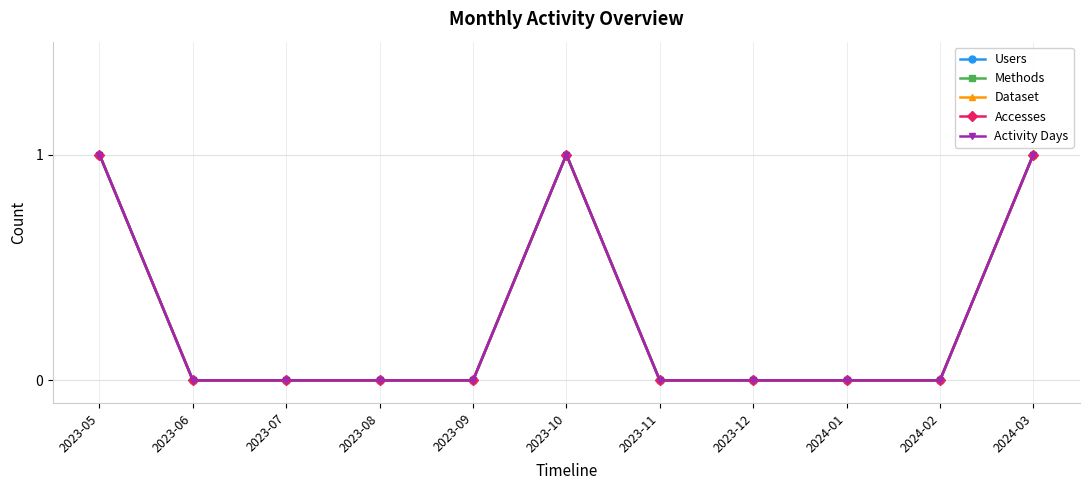

Reading left to right, list all the values displayed in this chart.

Users: 1	0	0	0	0	1	0	0	0	0	1
Methods: 1	0	0	0	0	1	0	0	0	0	1
Dataset: 1	0	0	0	0	1	0	0	0	0	1
Accesses: 1	0	0	0	0	1	0	0	0	0	1
Activity Days: 1	0	0	0	0	1	0	0	0	0	1